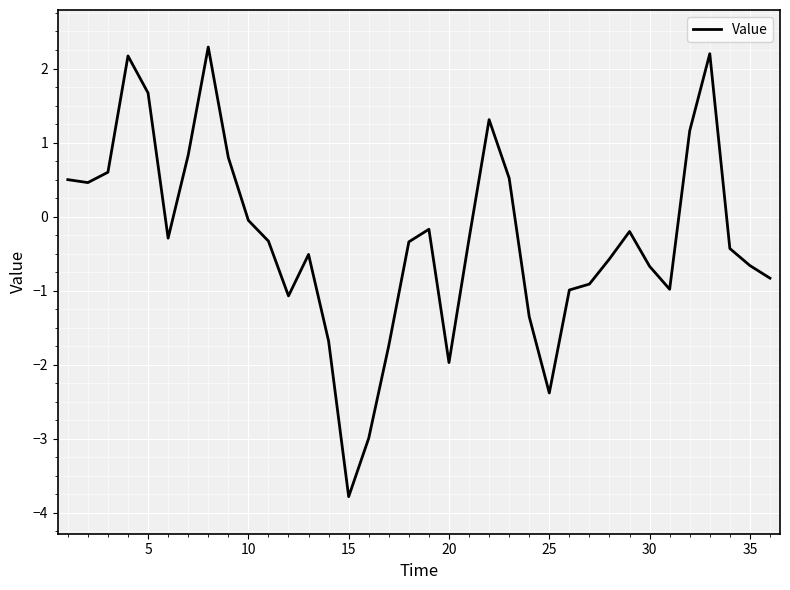

True or false: there are more than 0 points higher than both neighbors.

True